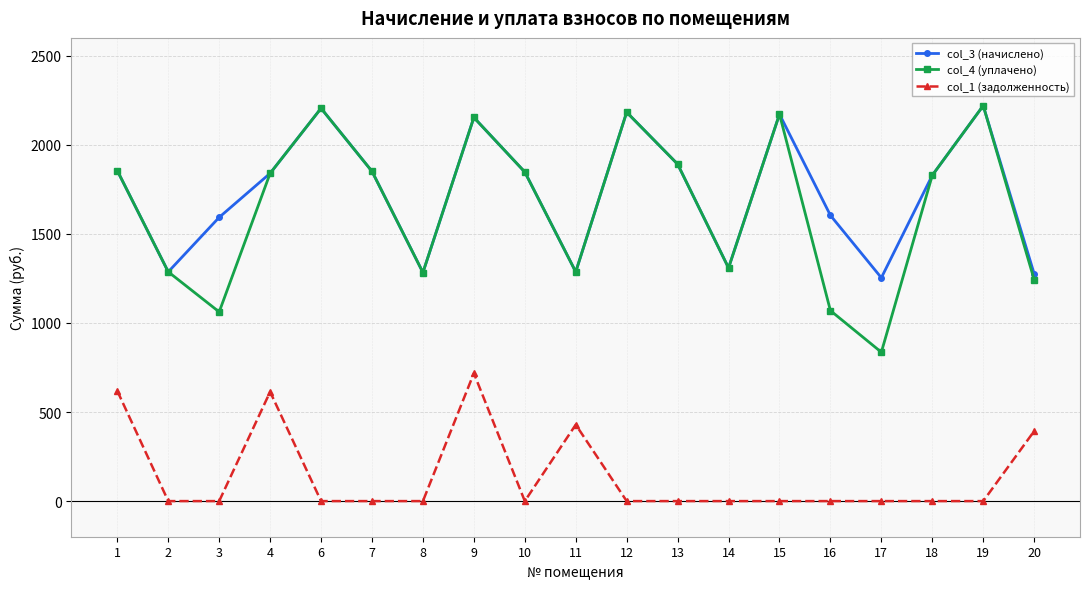

At 16, list the series in order from smallest to largest.

col_1 (задолженность), col_4 (уплачено), col_3 (начислено)